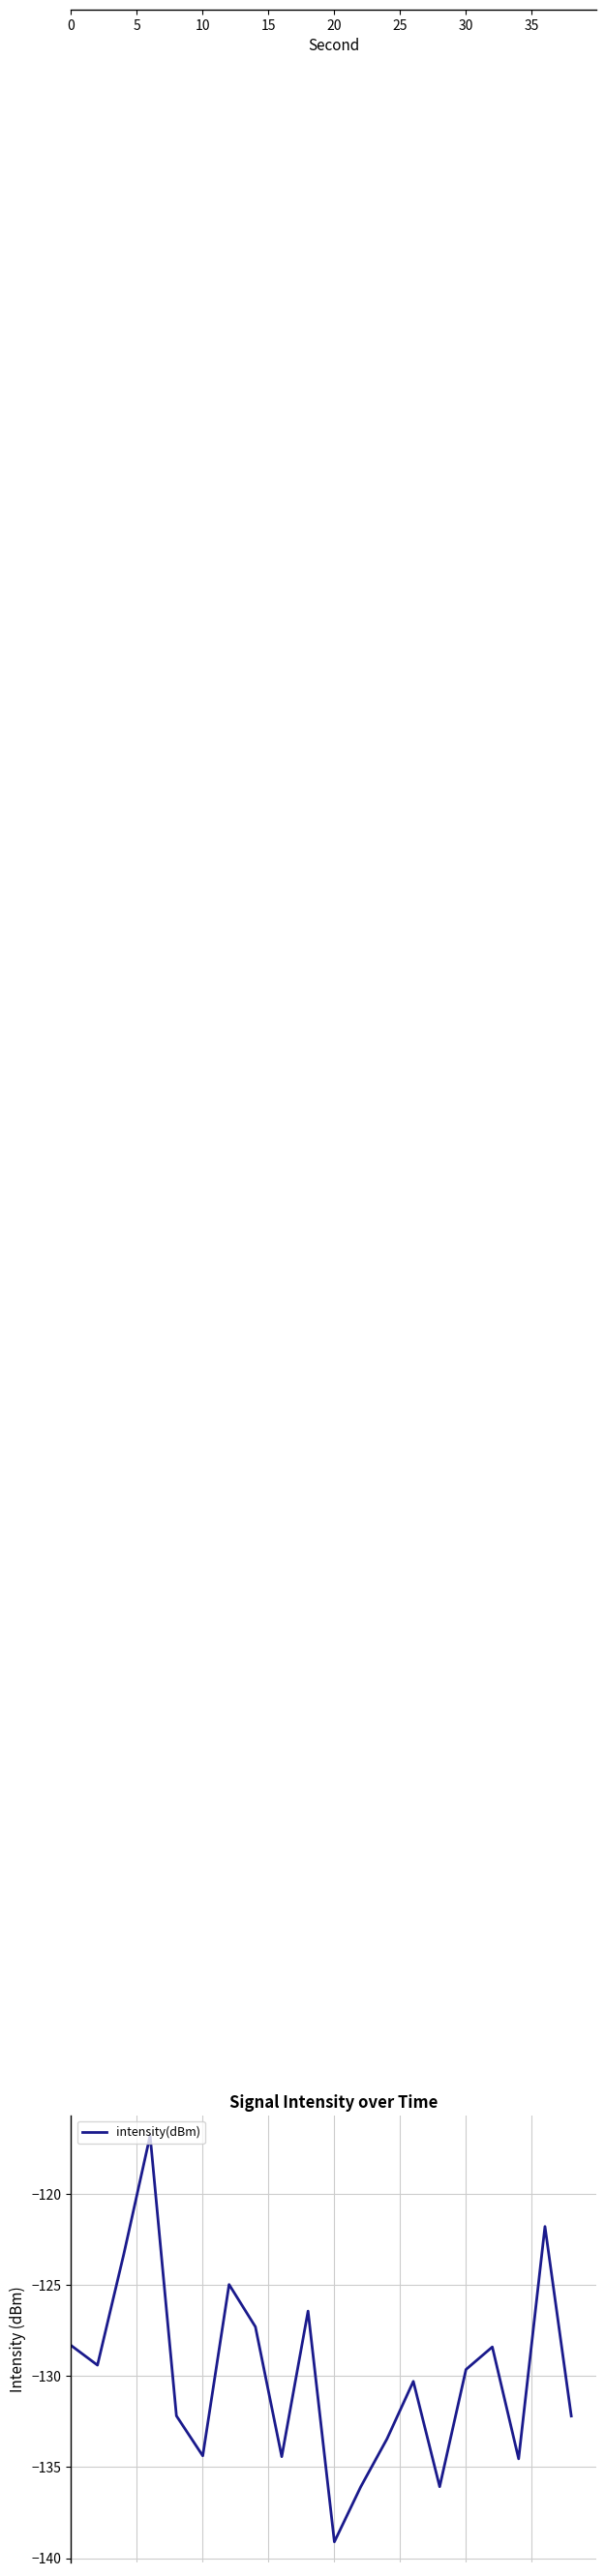

What is the difference between the maximum and minimum values?

22.3